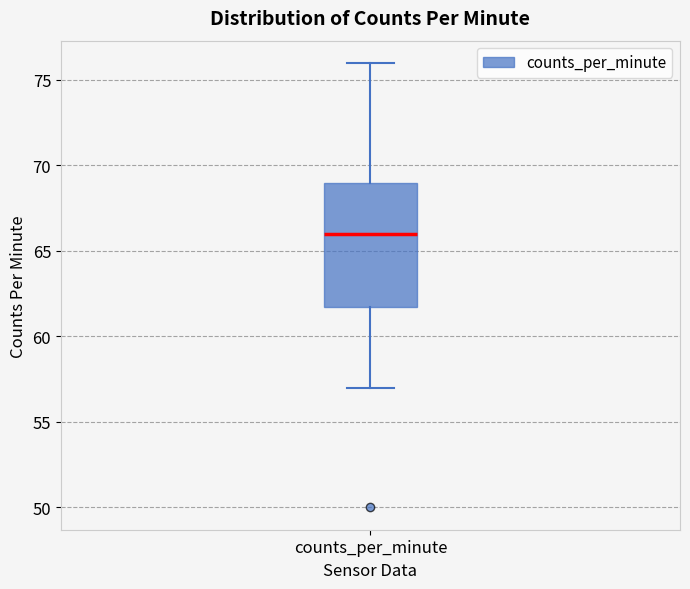

Transcribe this box plot: give where the median line is, the range the box spans, and where the two whiskers end, as read against the y-axis. The values are not printed on the chart, so give them approximately, as read against the axis.

median 66, box 62 to 69, whiskers 57 to 76